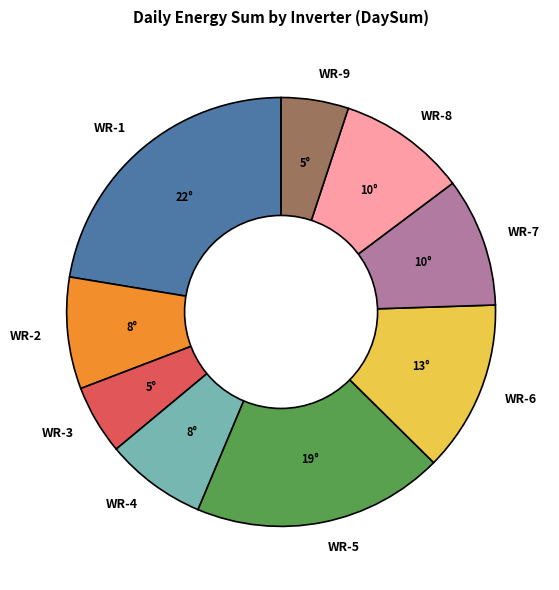

Which has a higher value, WR-5 or WR-6?

WR-5